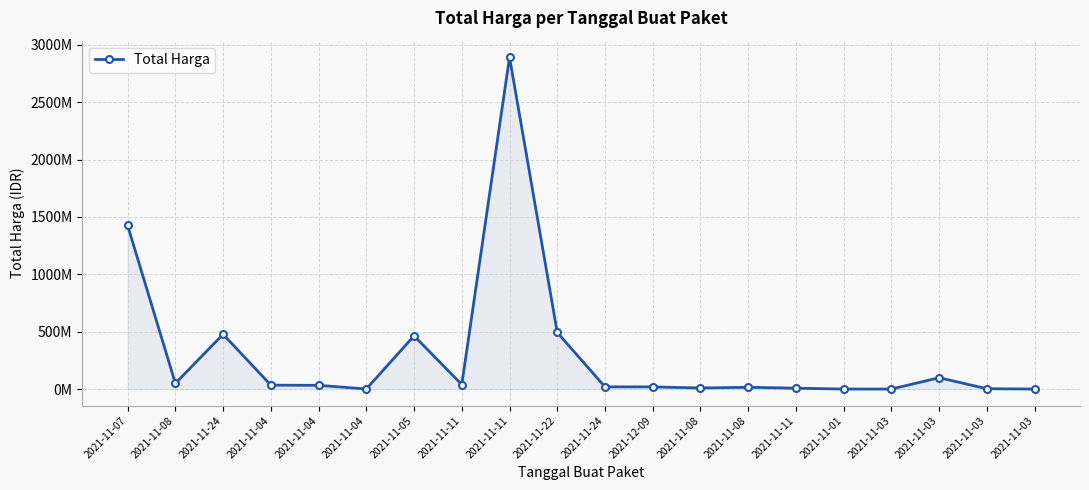

Is this an area chart (filled region under the line)?

Yes